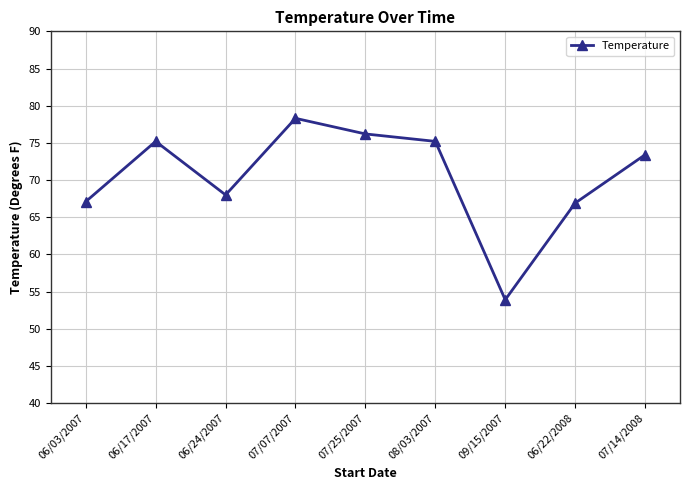

Which label corresponds to the largest value in the chart?

07/07/2007